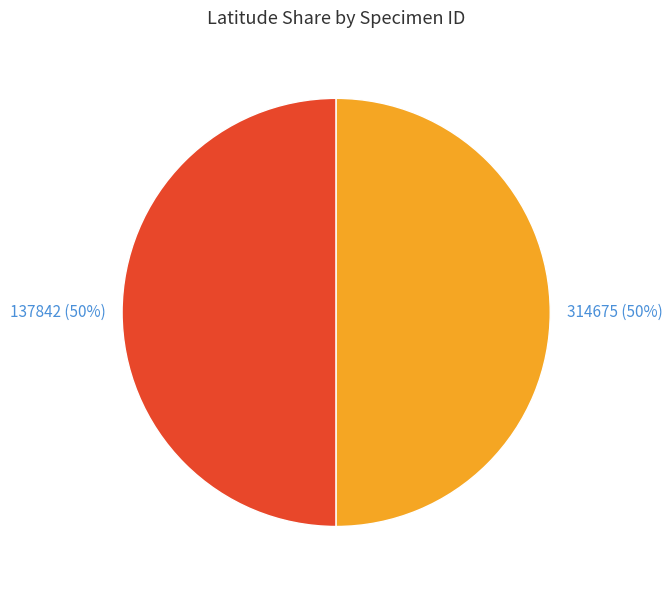

Combined, do 137842 and 314675 account for over 50%?

Yes